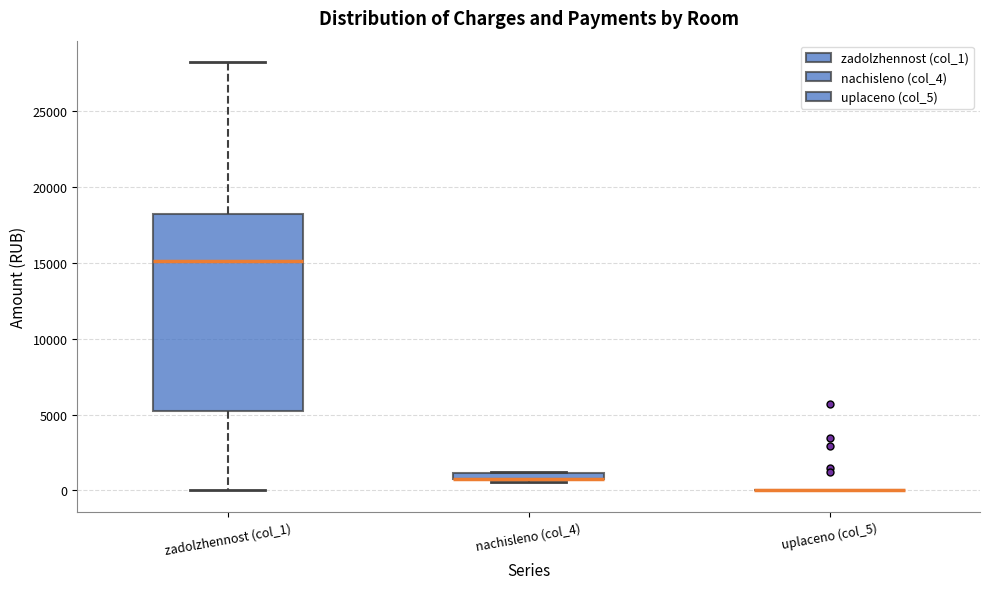

Where does the upper whisker of the box for zadolzhennost (col_1) end on the y-axis? The values are not printed on the chart, so give them approximately, as read against the axis.

28500